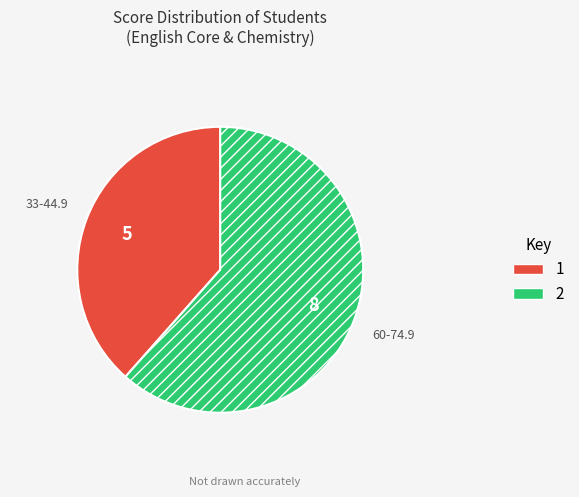

Is there any slice that represents more than half of the pie?

Yes